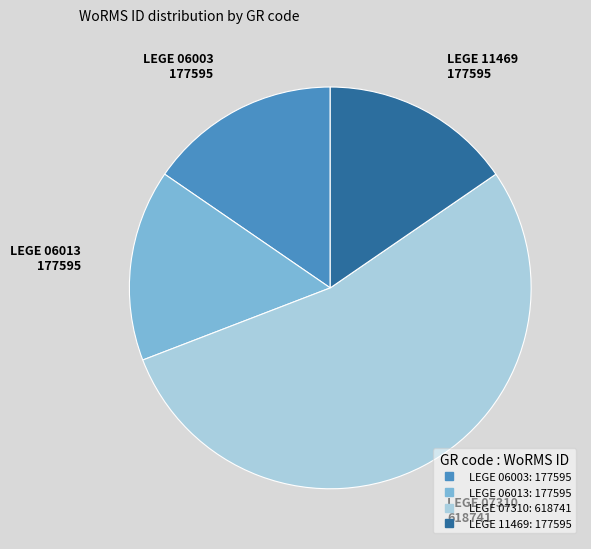

Which slice is the largest?

LEGE 07310